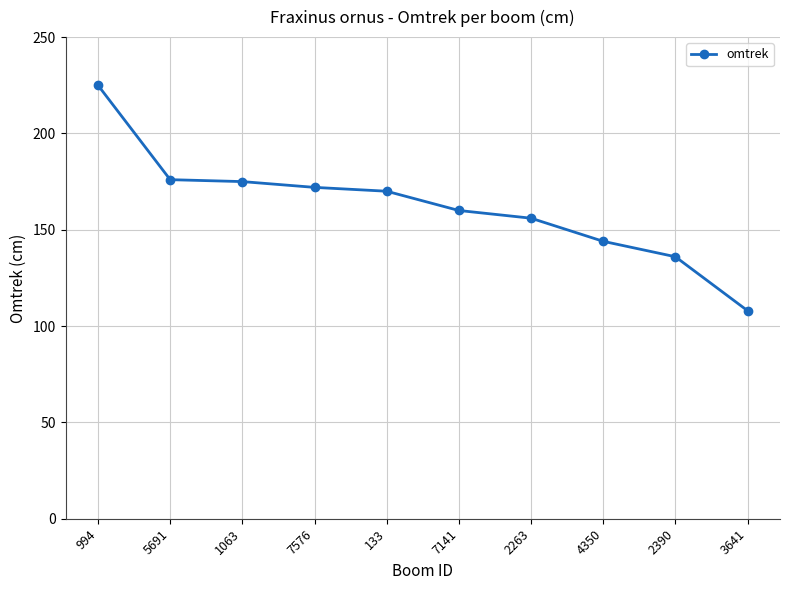

True or false: the data shows 136 at 2390.

True